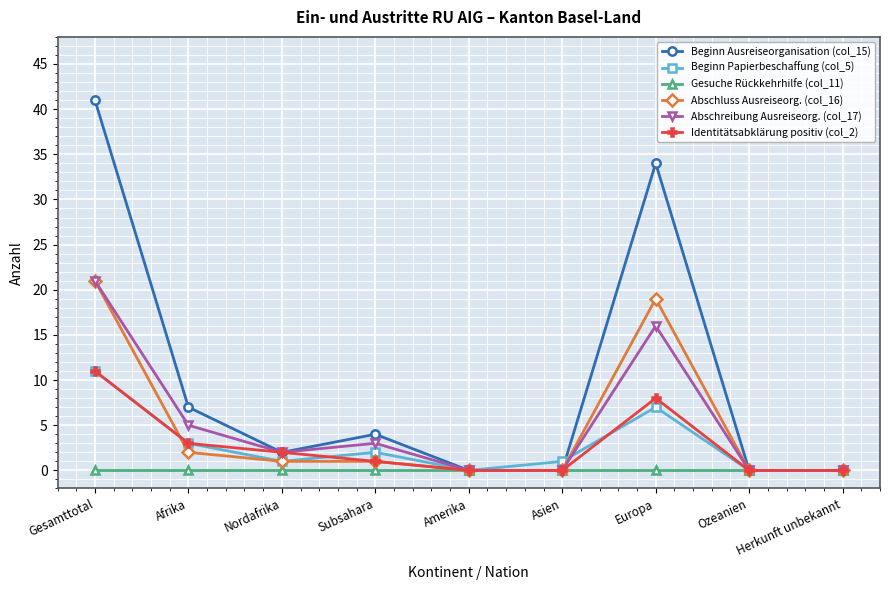

Is the value of Abschluss Ausreiseorg. (col_16) at Gesamttotal greater than the value of Abschreibung Ausreiseorg. (col_17) at Herkunft unbekannt?

Yes